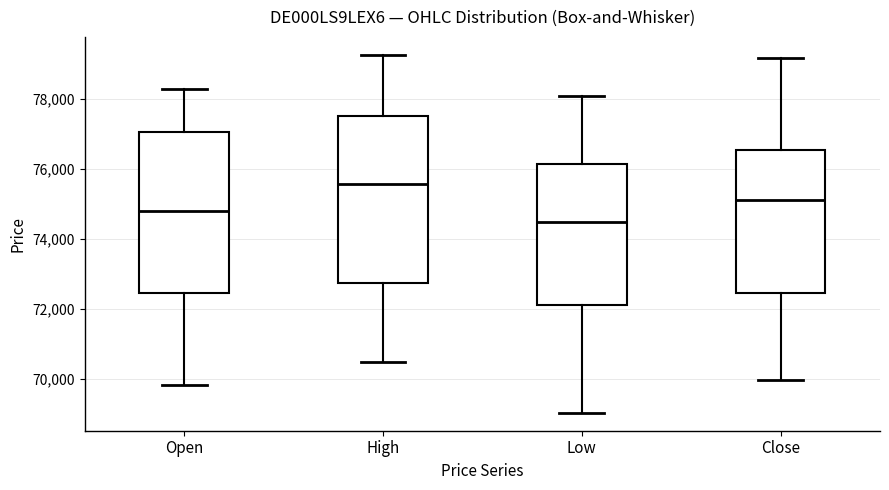

Which box has the lowest median line?

Low